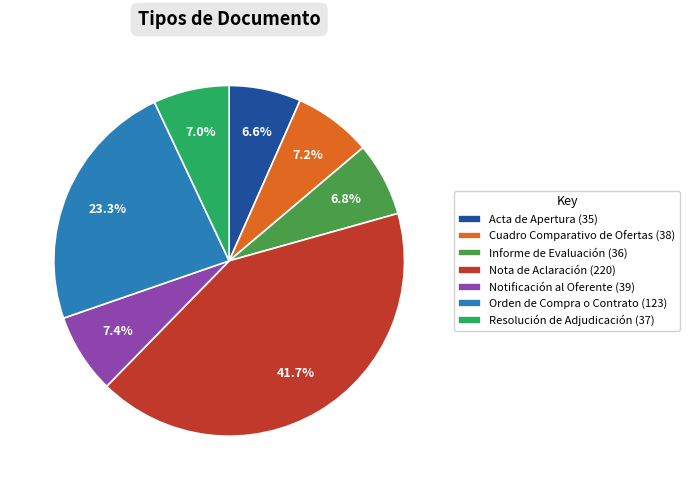

True or false: Informe de Evaluación accounts for 7% of the total.

True